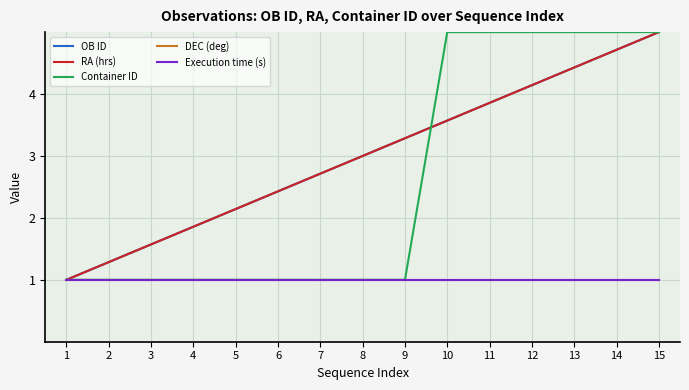

Does the chart have visible grid lines?

Yes